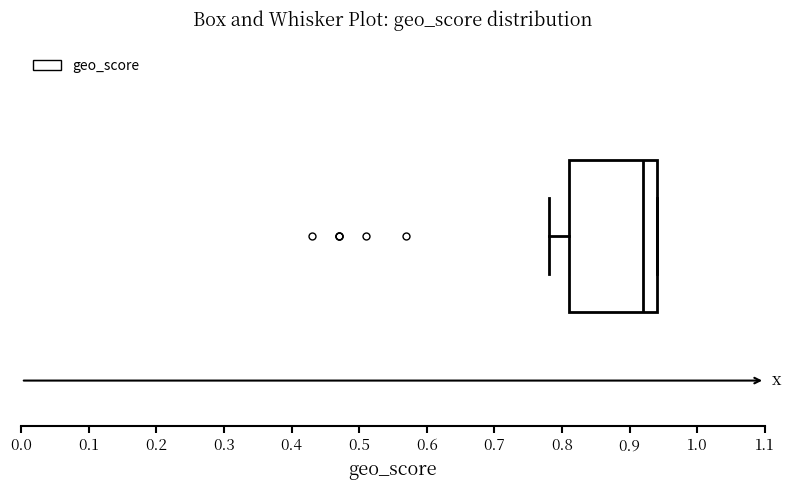

Read this box plot against the x-axis: the position of the median line, the range covered by the box, and the ends of both whiskers. The values are not printed on the chart, so give them approximately, as read against the axis.

median 0.92, box 0.81 to 0.94, whiskers 0.78 to 0.94